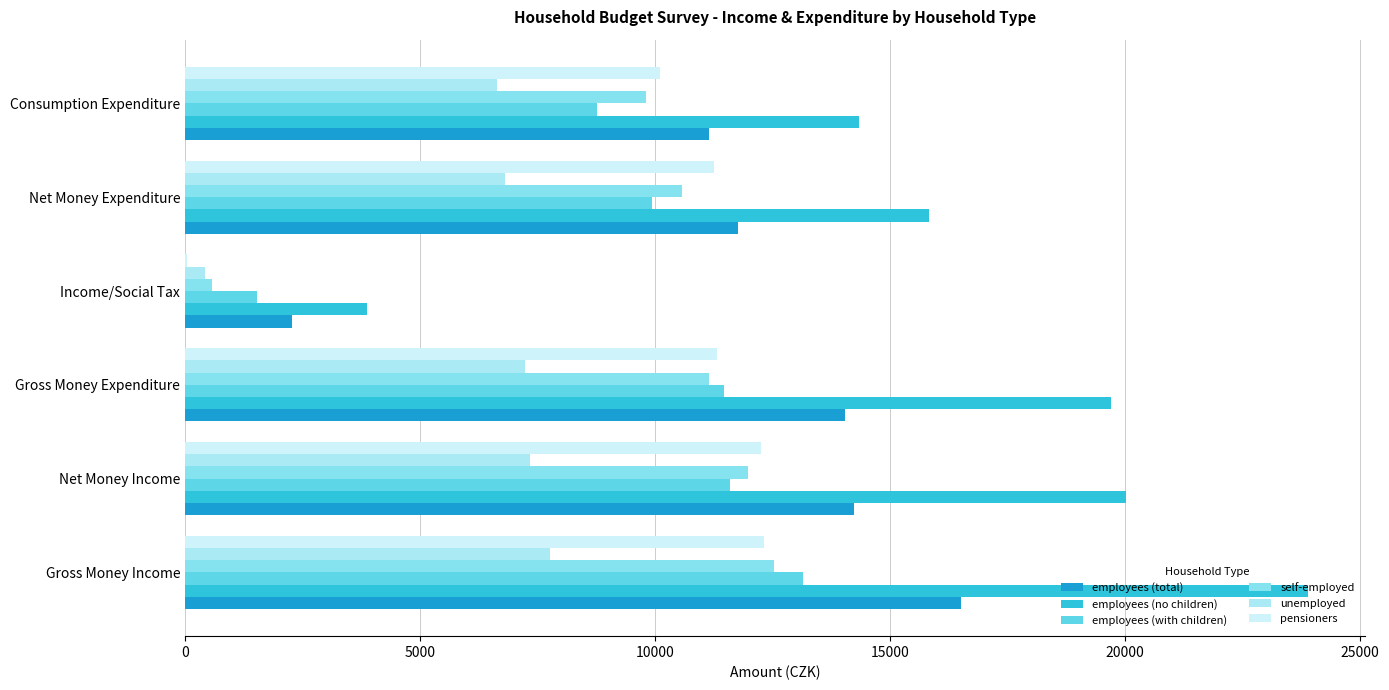

What is the minimum value shown in the chart?

50